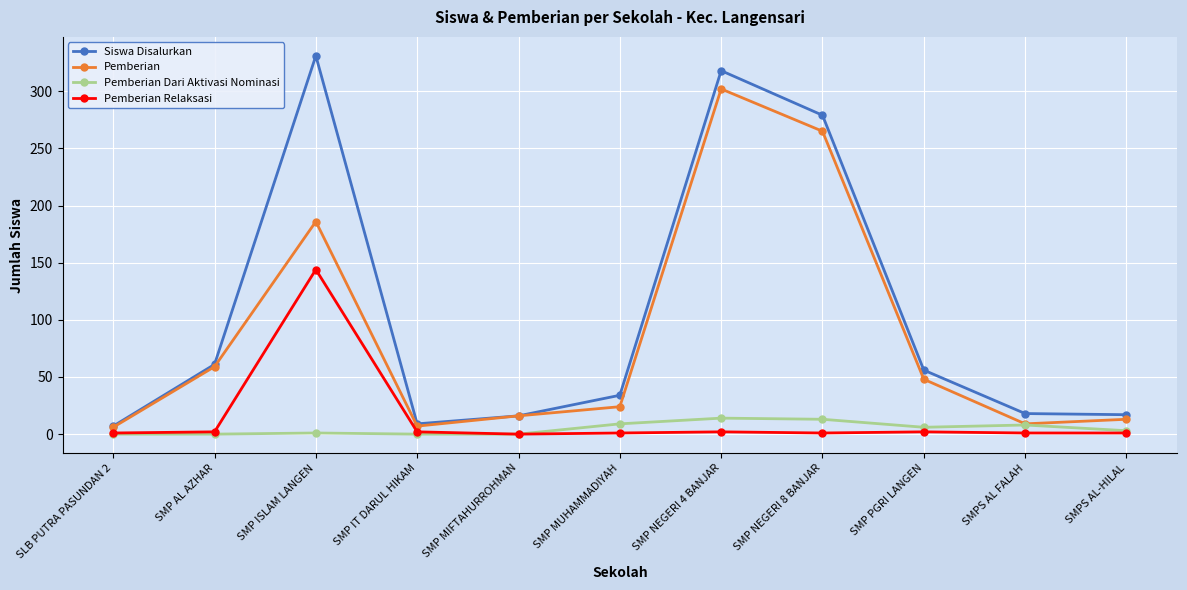

How many interior local peaks does the Siswa Disalurkan series have?

2